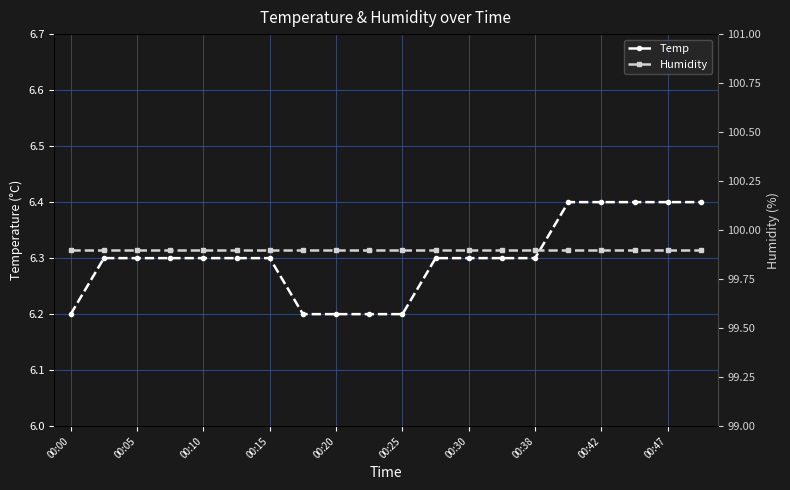

Read the Humidity value at 00:00.

99.9